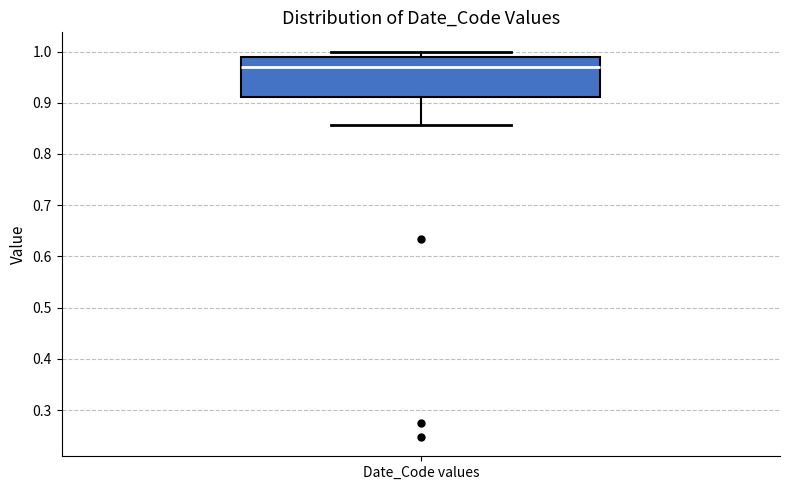

Read this box plot against the y-axis: the position of the median line, the range covered by the box, and the ends of both whiskers. The values are not printed on the chart, so give them approximately, as read against the axis.

median 0.97, box 0.91 to 0.99, whiskers 0.86 to 1.00